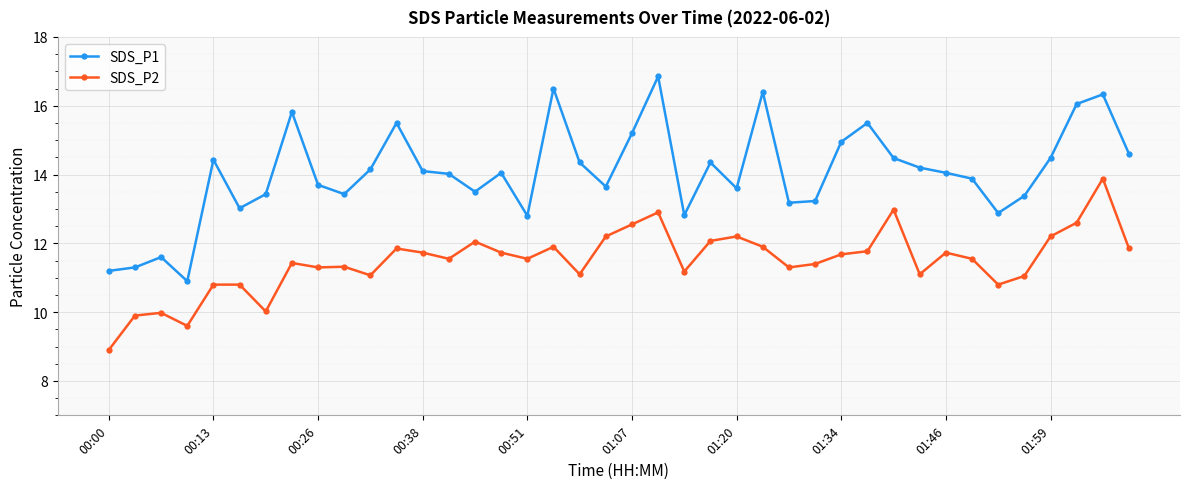

True or false: SDS_P2 has more than 0 interior local peaks.

True